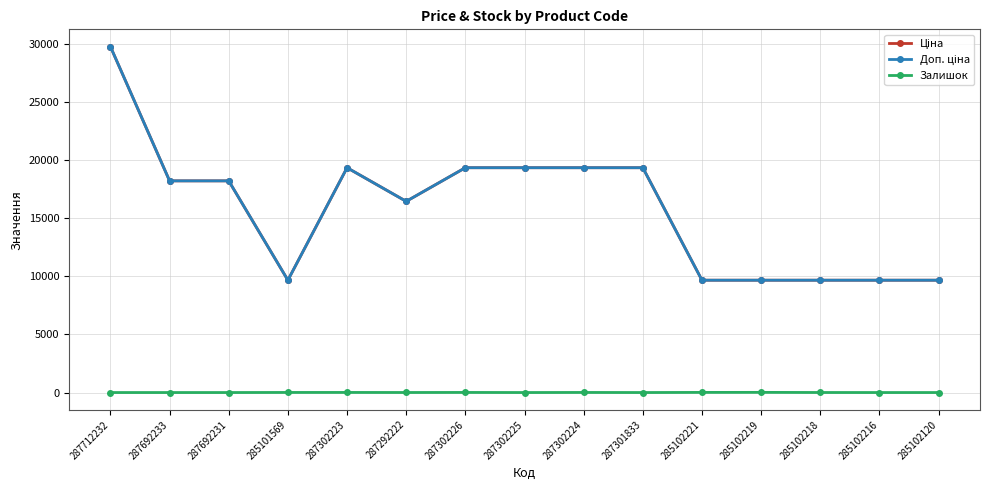

What is the maximum value shown in the chart?

29761.5